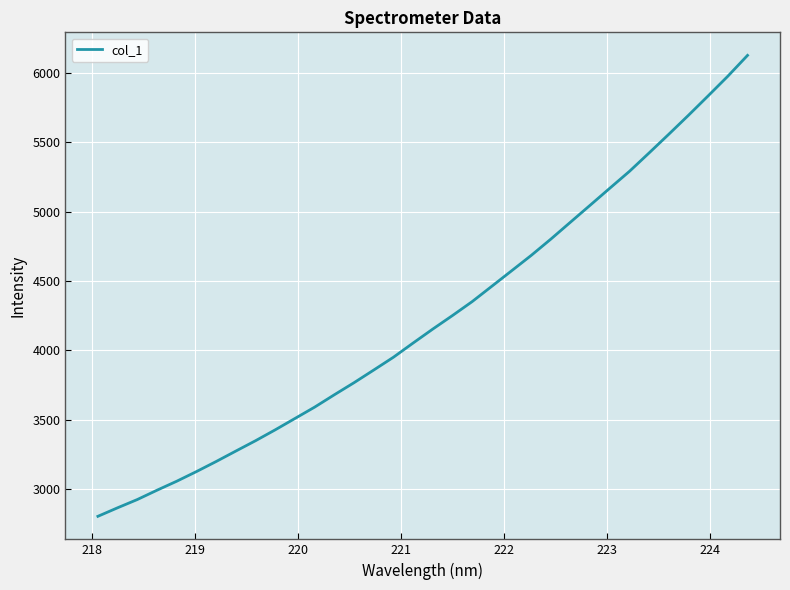

Does the chart display data point markers on the line(s)?

No